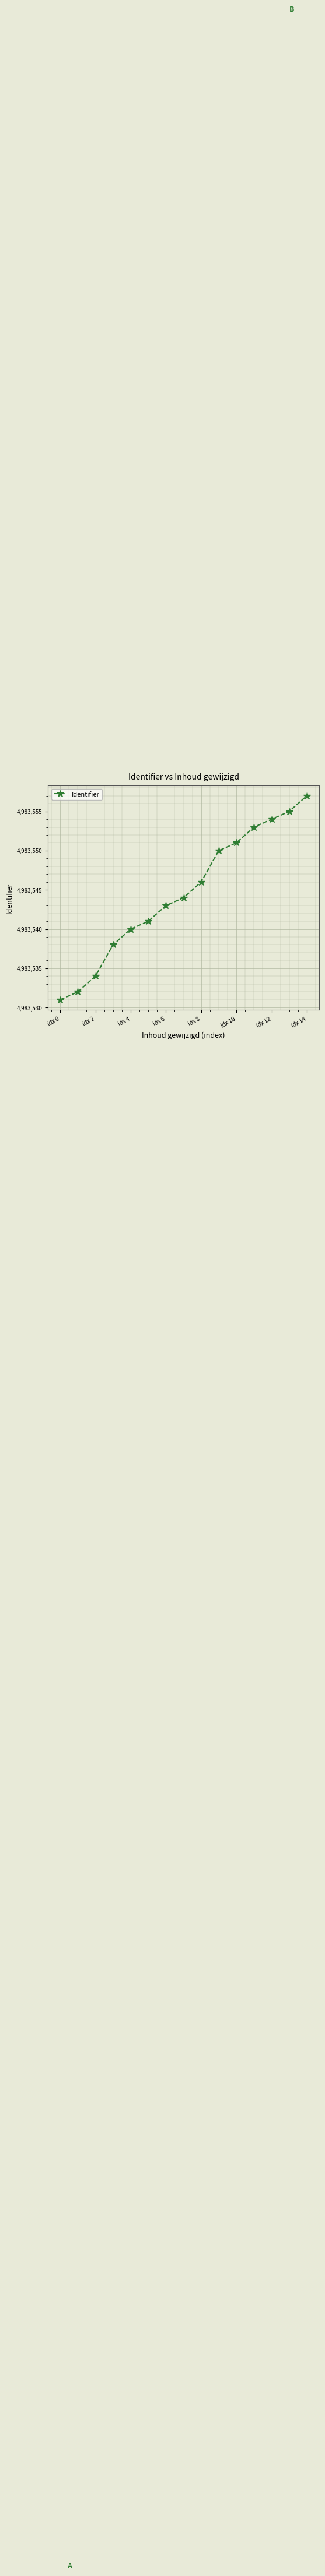

What is the sum of all values?

74753169